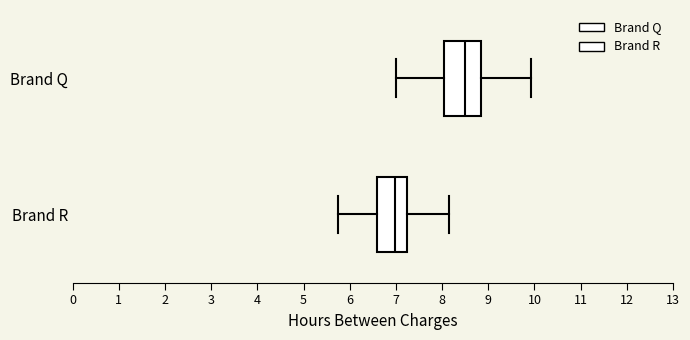

Reading bottom to top, transcribe this box plot: for each box, give where its median line is, the range the box spans, and where its two whiskers end, as read against the x-axis. The values are not printed on the chart, so give them approximately, as read against the axis.

Brand R: median 7.0, box 6.6 to 7.2, whiskers 5.7 to 8.1
Brand Q: median 8.5, box 8.0 to 8.8, whiskers 7.0 to 9.9